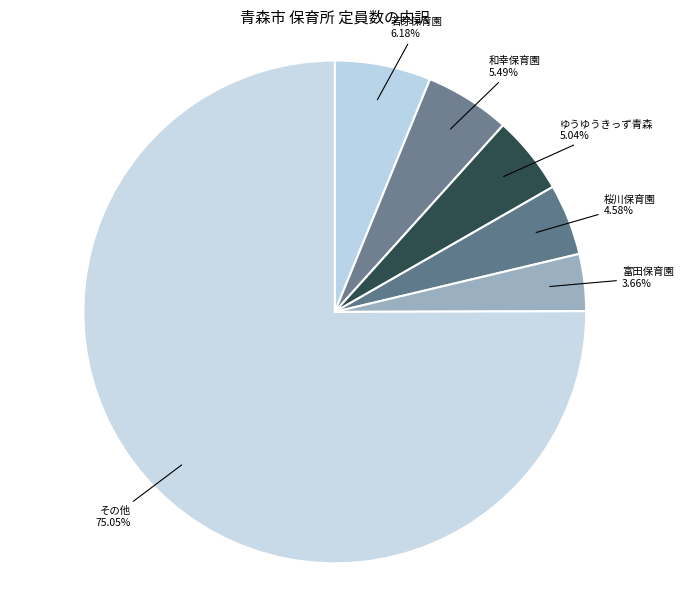

Which category has the biggest portion of the pie?

その他